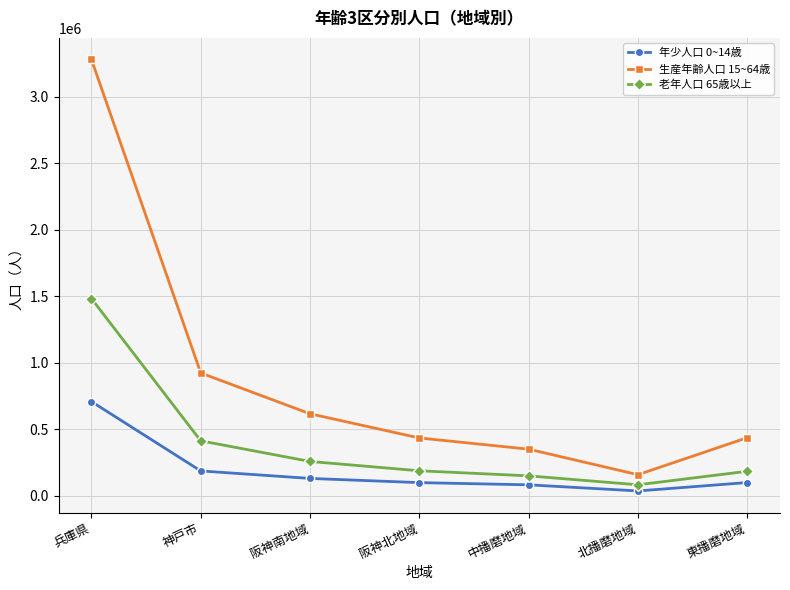

What is the label of the 4th point from the right?

阪神北地域